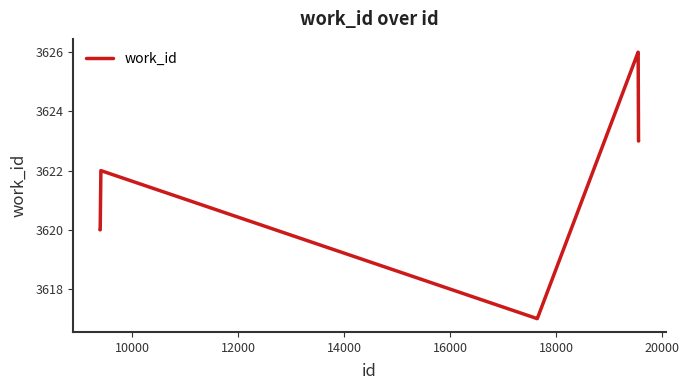

What is the maximum value shown in the chart?

3626